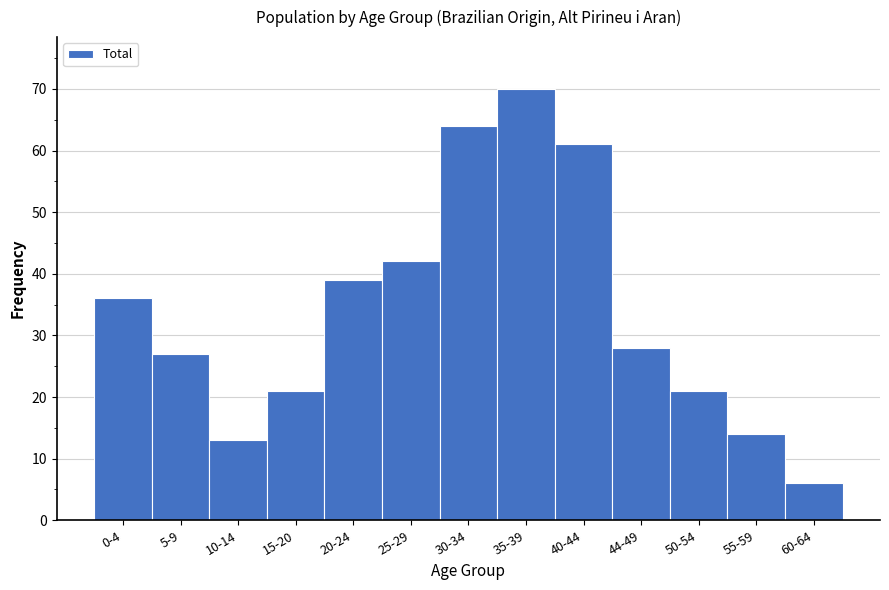

Reading left to right, what are all the values shown in this chart?

36	27	13	21	39	42	64	70	61	28	21	14	6